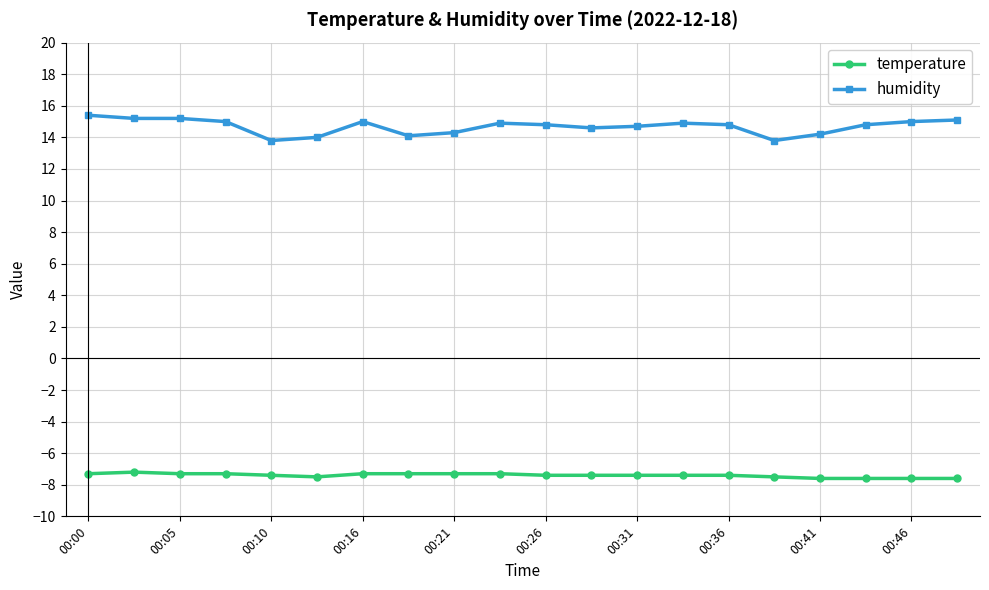

What is the value of the temperature point at the 9th from the left?

-7.3